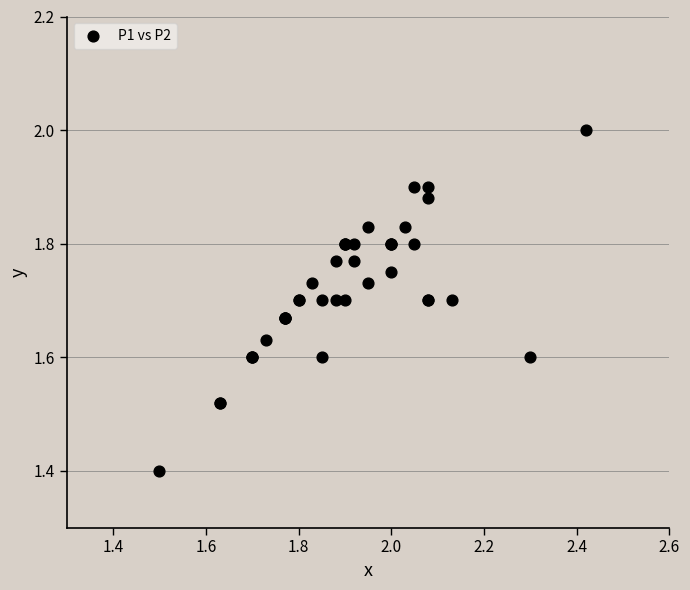

What Y value in the scatter plot is closest to 1?

1.4